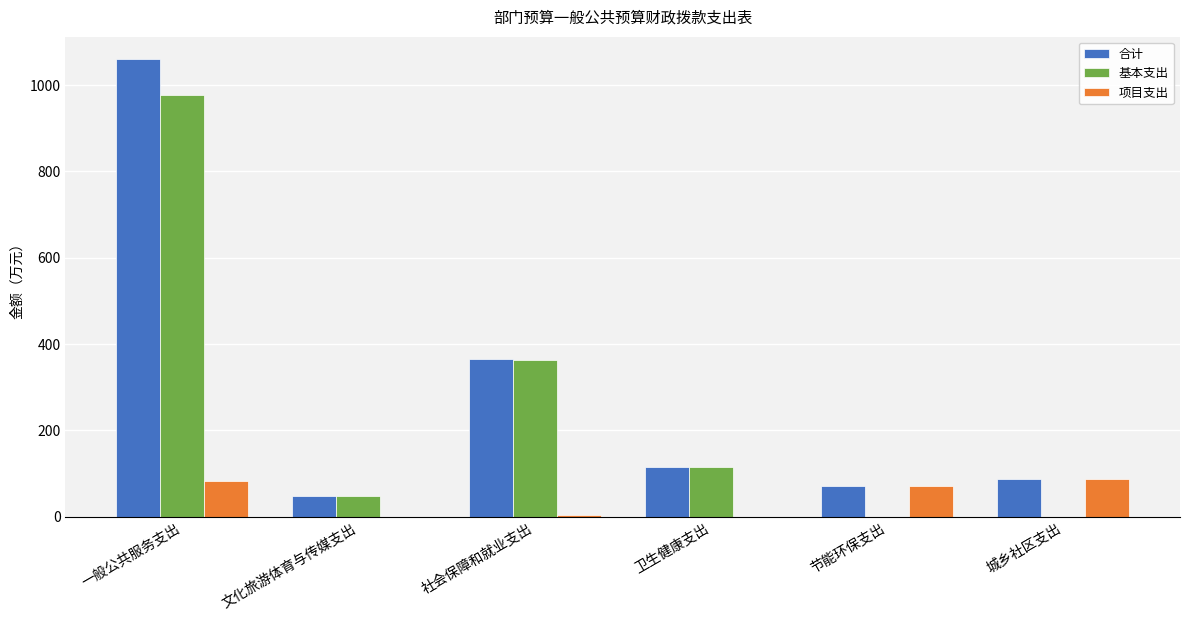

At which label is 合计 closest to 553?

社会保障和就业支出